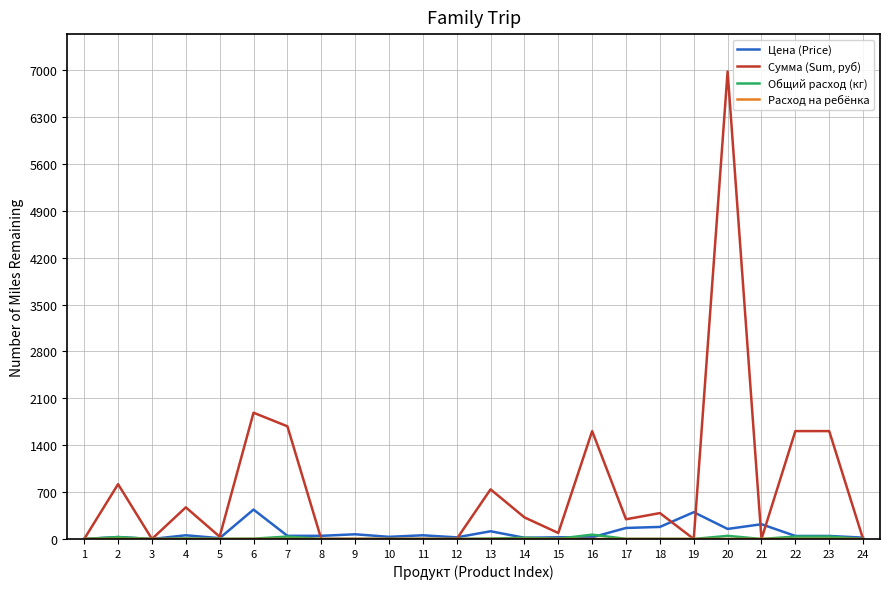

Which series has the widest spread of values?

Сумма (Sum, руб)